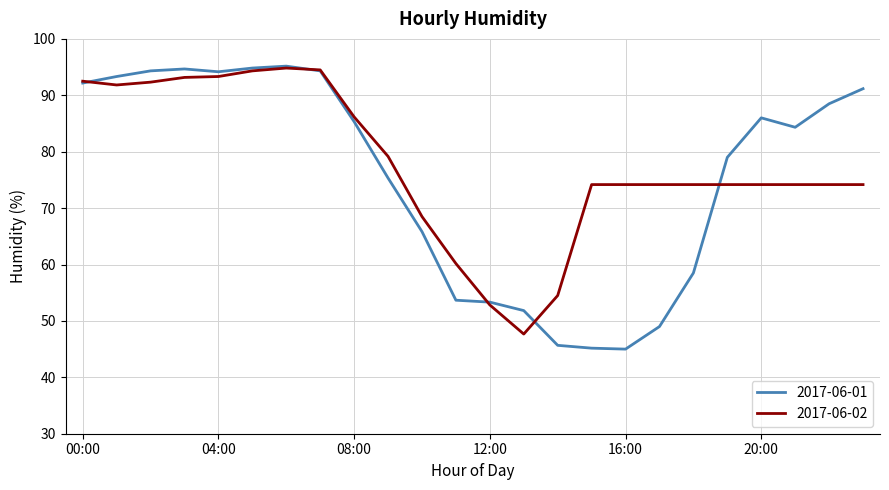

What is the minimum value shown in the chart?

45.0